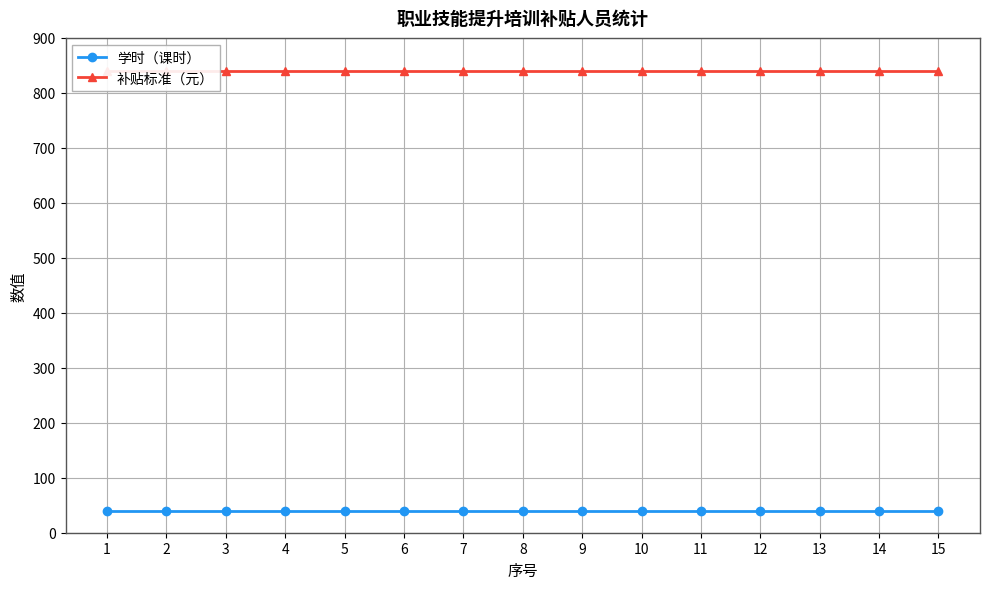

Which category has the lowest value in the 学时（课时） series?

1